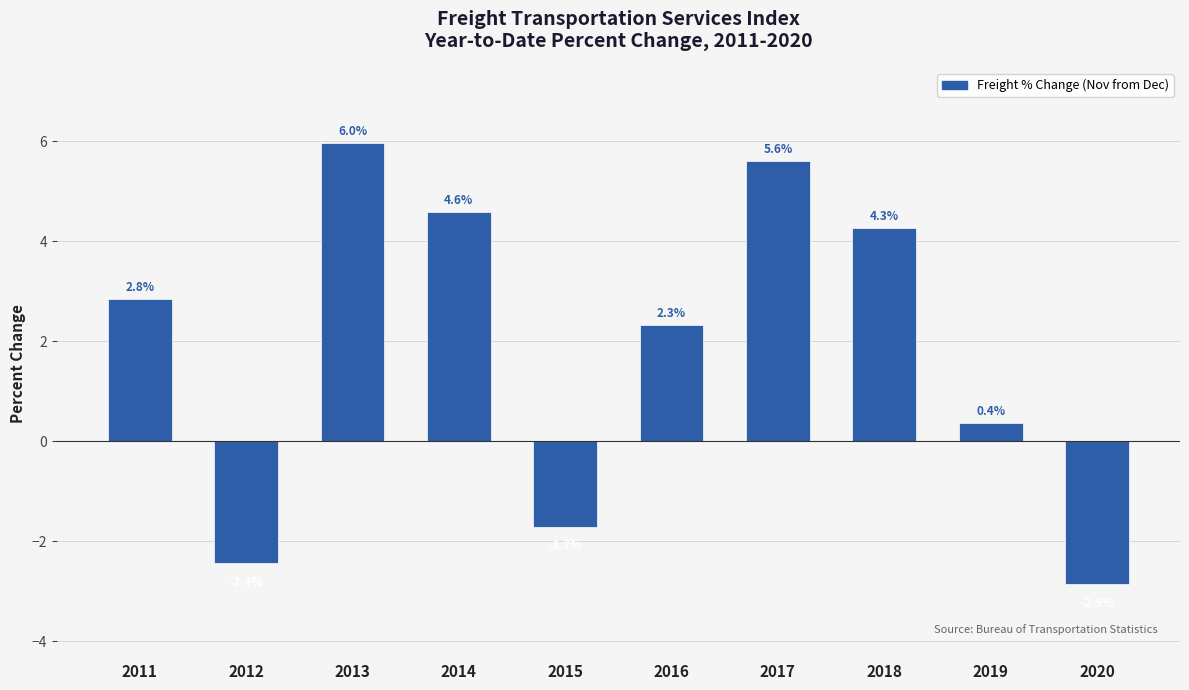

How many data points are less than 2?

4